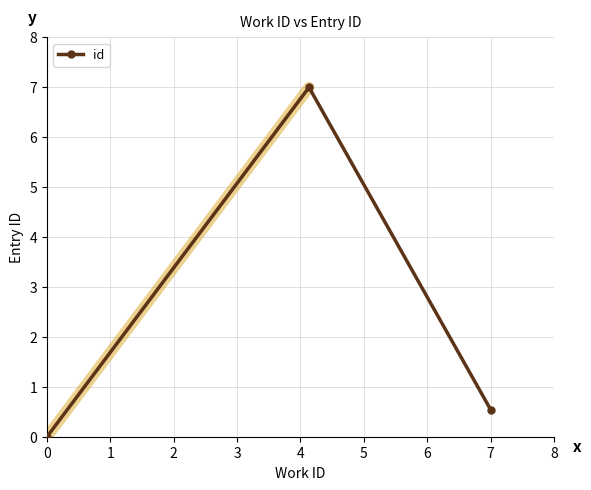

How many distinct data groups are displayed?

1